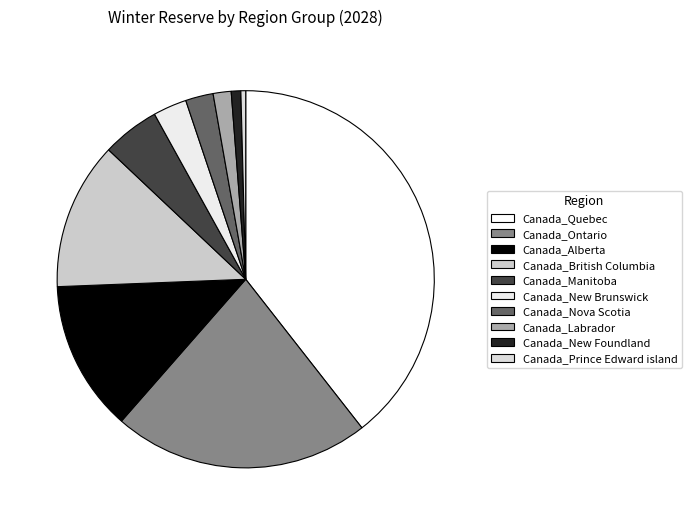

Which slice is the largest?

Canada_Quebec